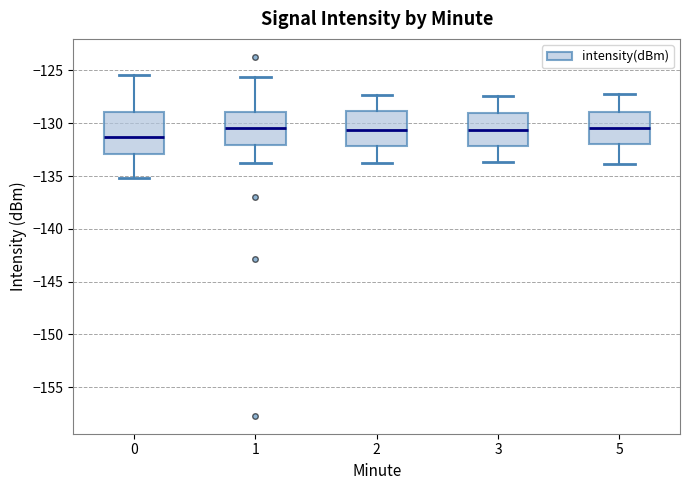

Reading left to right, read every box against the y-axis: the position of its median line, the range the box covers, and the ends of its whiskers. The values are not printed on the chart, so give them approximately, as read against the axis.

0: median -131.5, box -133.0 to -129.0, whiskers -135.0 to -125.5
1: median -130.5, box -132.0 to -129.0, whiskers -133.5 to -125.5
2: median -130.5, box -132.0 to -129.0, whiskers -134.0 to -127.5
3: median -130.5, box -132.0 to -129.0, whiskers -133.5 to -127.5
5: median -130.5, box -132.0 to -129.0, whiskers -134.0 to -127.0